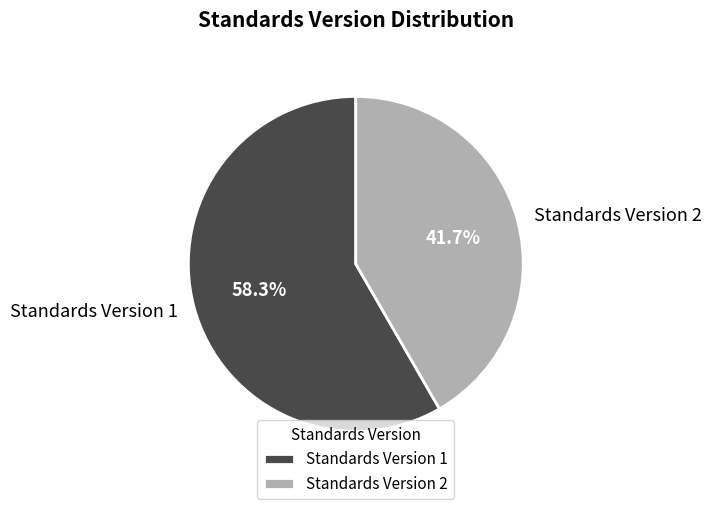

Between Standards Version 2 and Standards Version 1, which is larger?

Standards Version 1